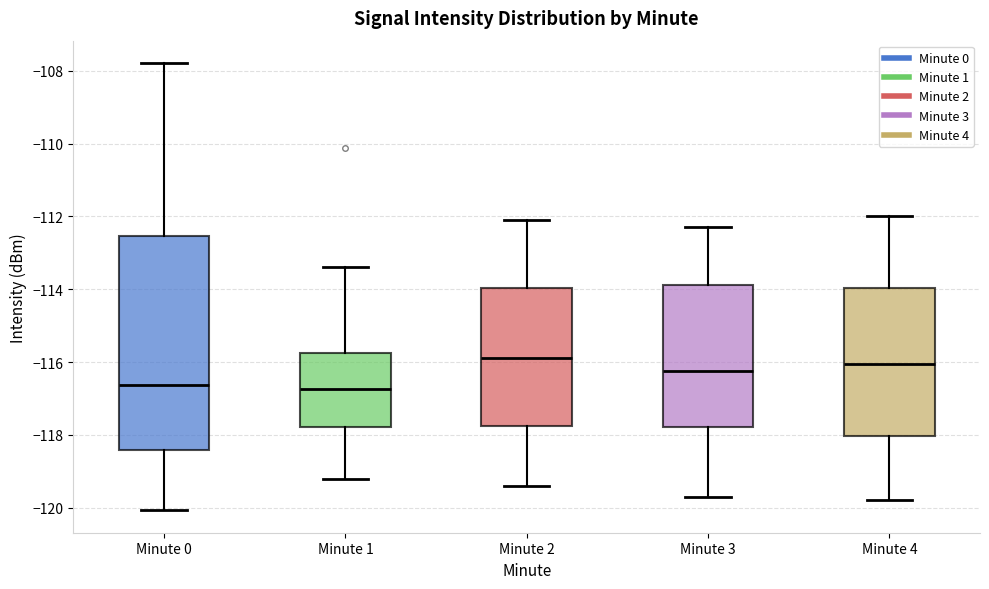

Reading left to right, read every box against the y-axis: the position of its median line, the range the box covers, and the ends of its whiskers. The values are not printed on the chart, so give them approximately, as read against the axis.

Minute 0: median -116.6, box -118.4 to -112.6, whiskers -120.0 to -107.8
Minute 1: median -116.8, box -117.8 to -115.8, whiskers -119.2 to -113.4
Minute 2: median -115.8, box -117.8 to -114.0, whiskers -119.4 to -112.0
Minute 3: median -116.2, box -117.8 to -113.8, whiskers -119.6 to -112.2
Minute 4: median -116.0, box -118.0 to -114.0, whiskers -119.8 to -112.0